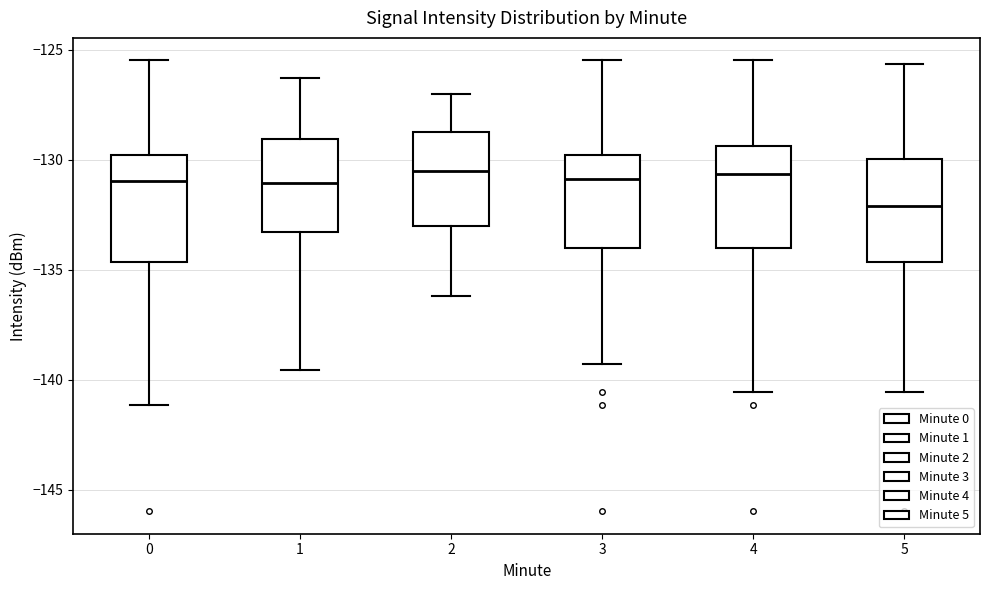

Reading left to right, read every box against the y-axis: the position of its median line, the range the box covers, and the ends of its whiskers. The values are not printed on the chart, so give them approximately, as read against the axis.

0: median -131.0, box -134.5 to -130.0, whiskers -141.0 to -125.5
1: median -131.0, box -133.5 to -129.0, whiskers -139.5 to -126.5
2: median -130.5, box -133.0 to -128.5, whiskers -136.0 to -127.0
3: median -131.0, box -134.0 to -130.0, whiskers -139.5 to -125.5
4: median -130.5, box -134.0 to -129.5, whiskers -140.5 to -125.5
5: median -132.0, box -134.5 to -130.0, whiskers -140.5 to -125.5